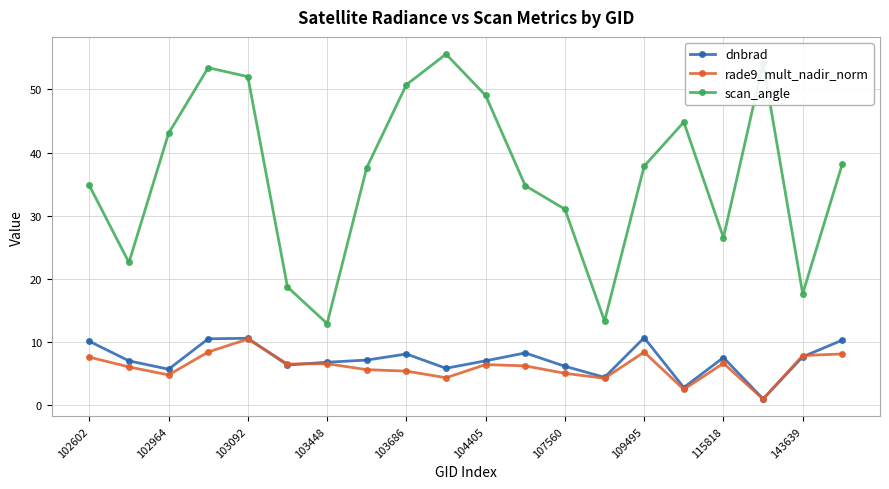

How many interior local valleys does the scan_angle series have?

5